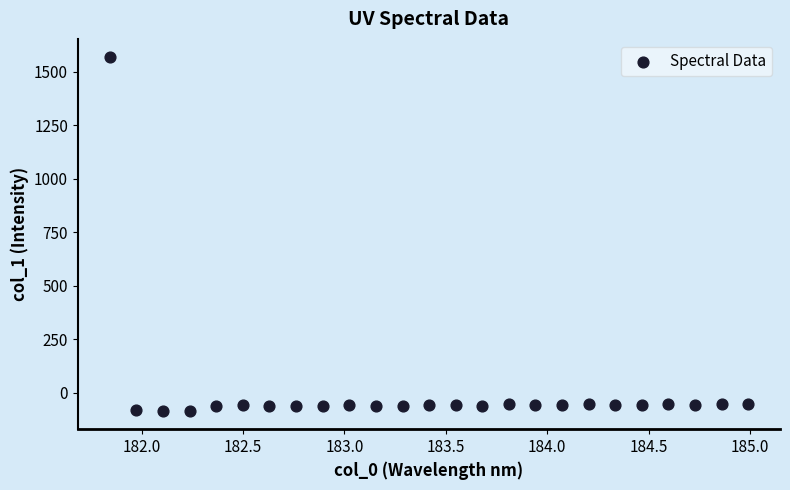

What is the range of X values (max minus min)?

3.1